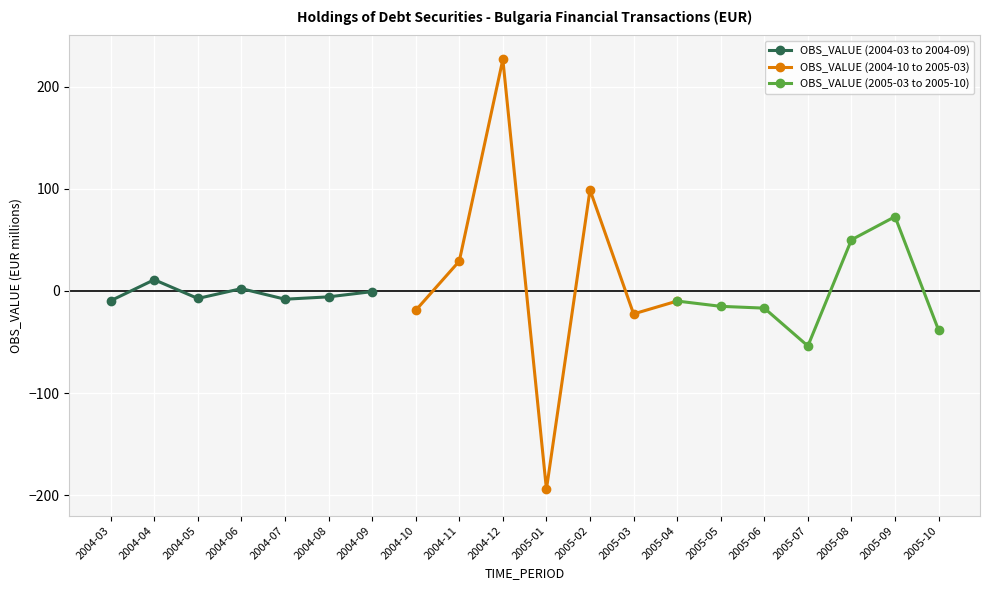

Reading left to right, list all the values displayed in this chart.

OBS_VALUE (2004-03 to 2004-09): -9.6	11.0	-7.4	2.2	-8.1	-5.8	-0.7
OBS_VALUE (2004-10 to 2005-03): -19.1	29.1	226.6	-194.1	98.9	-22.5	-9.9
OBS_VALUE (2005-03 to 2005-10): -9.9	-15.1	-16.9	-53.9	50.0	72.7	-38.4